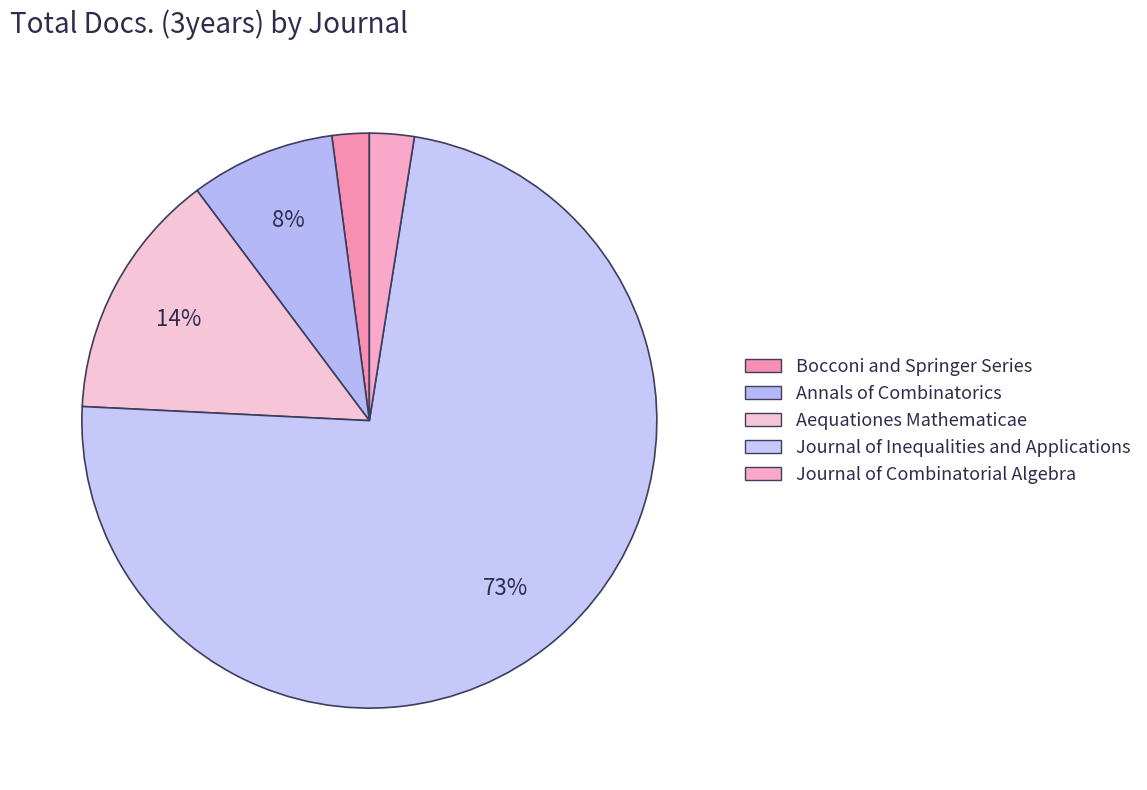

To the nearest percent, what is the difference between the Aequationes Mathematicae and Annals of Combinatorics slice percentages?

6%